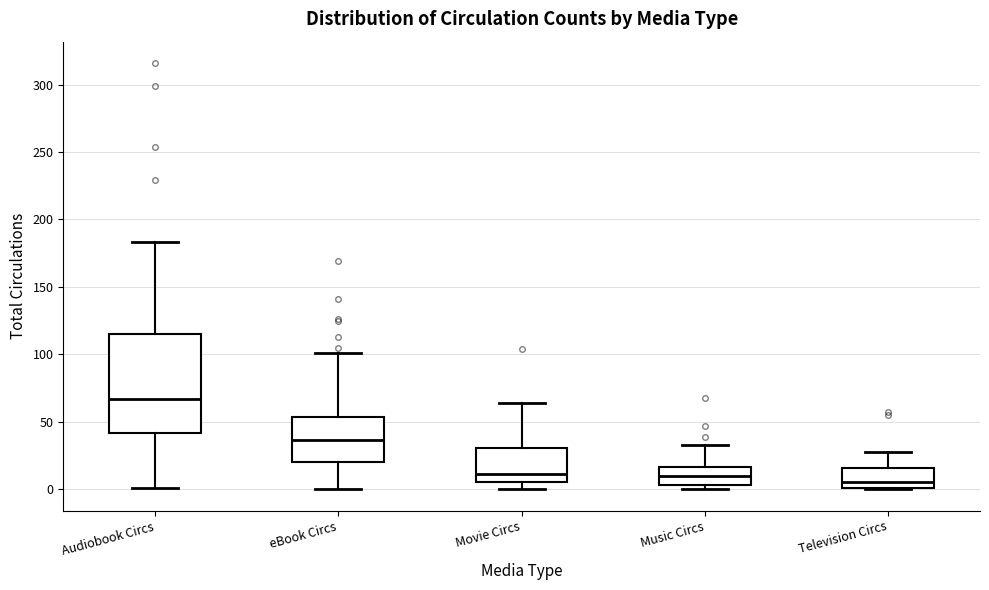

Reading left to right, transcribe this box plot: for each box, give where its median line is, the range the box spans, and where its two whiskers end, as read against the y-axis. The values are not printed on the chart, so give them approximately, as read against the axis.

Audiobook Circs: median 65, box 40 to 115, whiskers 0 to 185
eBook Circs: median 35, box 20 to 55, whiskers 0 to 100
Movie Circs: median 10, box 5 to 30, whiskers 0 to 65
Music Circs: median 10, box 5 to 15, whiskers 0 to 35
Television Circs: median 5, box 0 to 15, whiskers 0 to 30